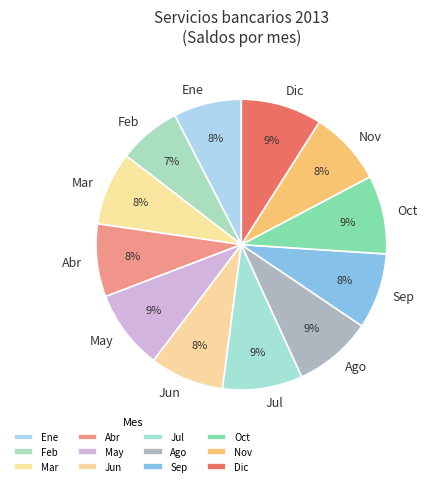

What is the smallest slice in the pie chart?

Feb